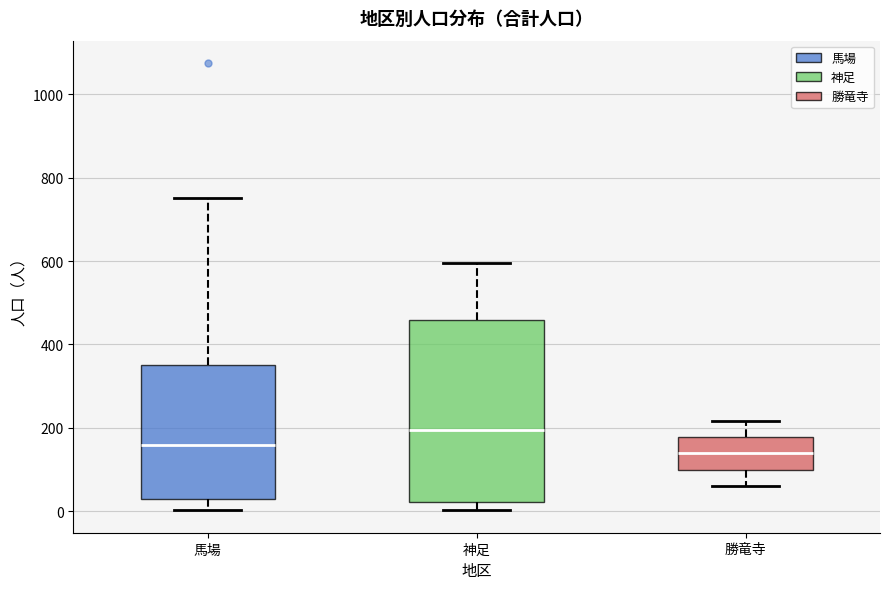

Comparing the boxes themselves (not the whiskers), which one is the tallest?

神足